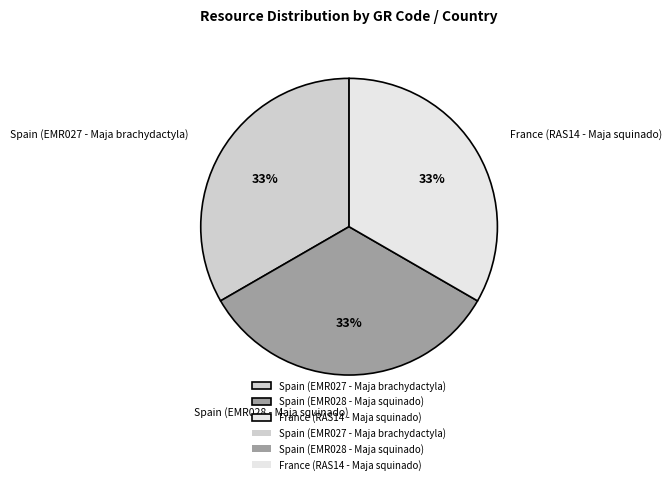

Is there any slice that represents more than half of the pie?

No